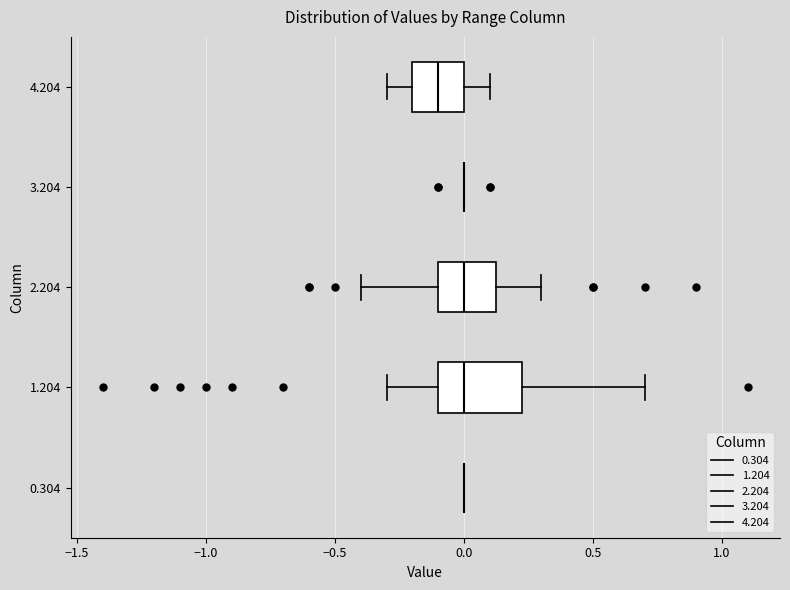

Comparing the boxes themselves (not the whiskers), which one is the widest?

1.204